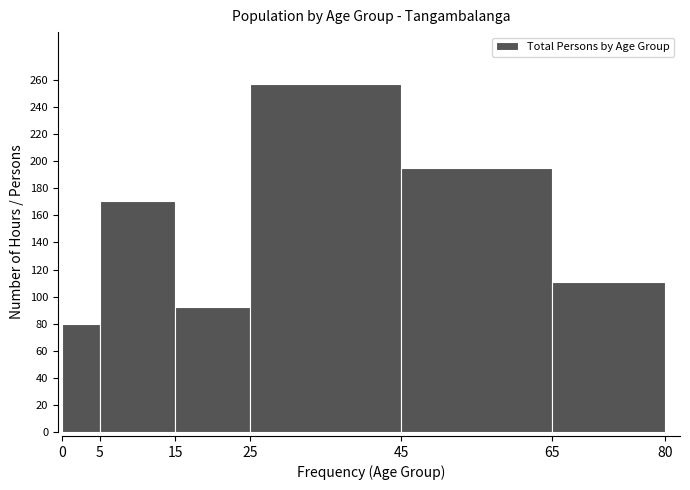

Reading left to right, list every bar in this chart as the range it spans on the x-axis followed by its height. The values are not printed on the chart, so give them approximately, as read against the axis.

0 to 5: 80
5 to 15: 172
15 to 25: 92
25 to 45: 258
45 to 65: 196
65 to 80: 112